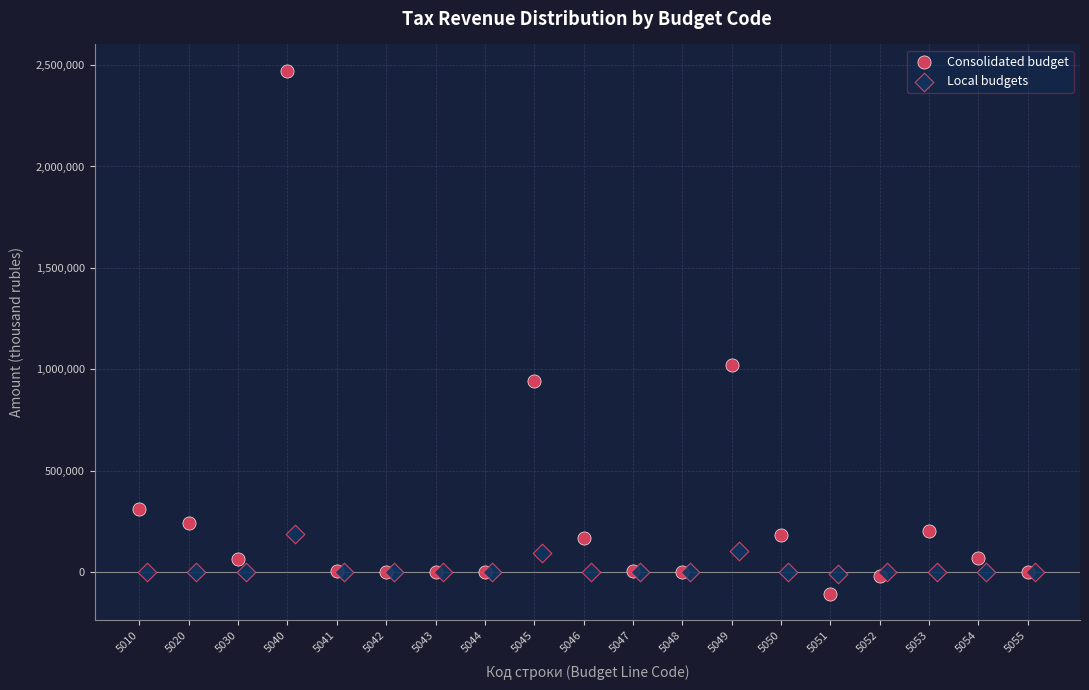

Which series contains the lowest Y value?

Consolidated budget